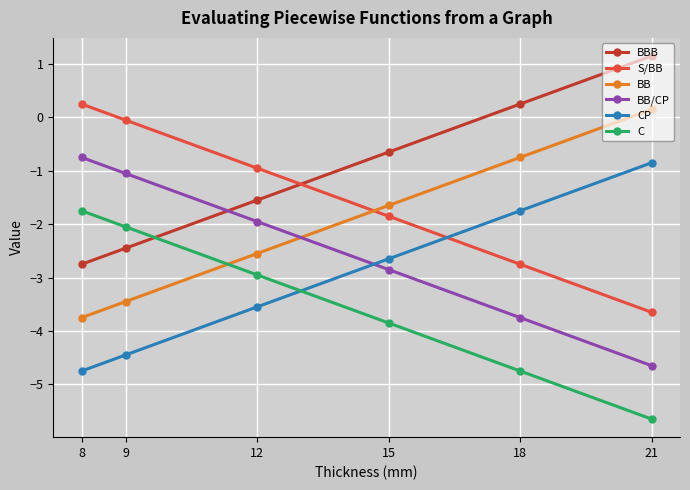

After their last crossing, which series has the higher values: С or СР?

СР